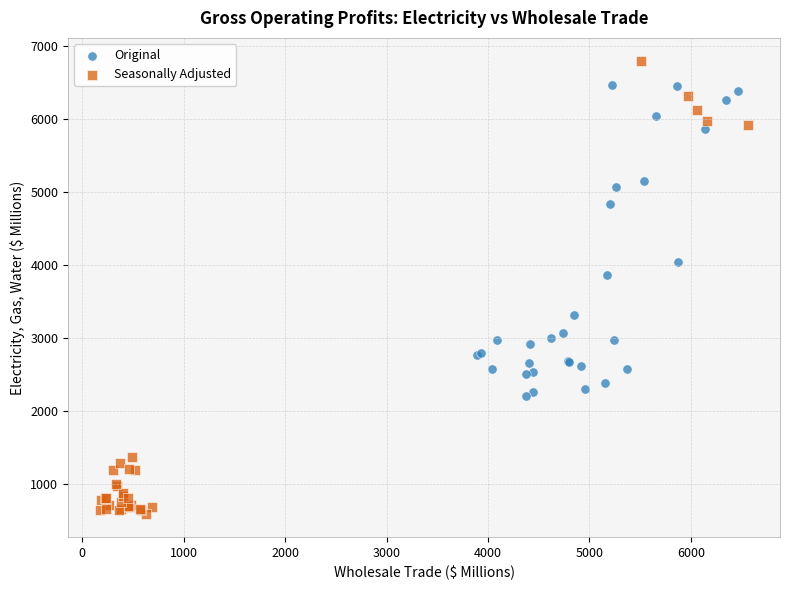

What are all the series names shown in the legend?

Original, Seasonally Adjusted